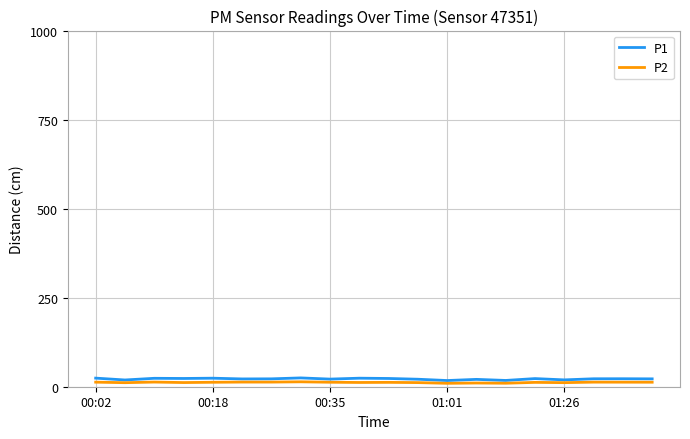

What are all the series names shown in the legend?

P1, P2